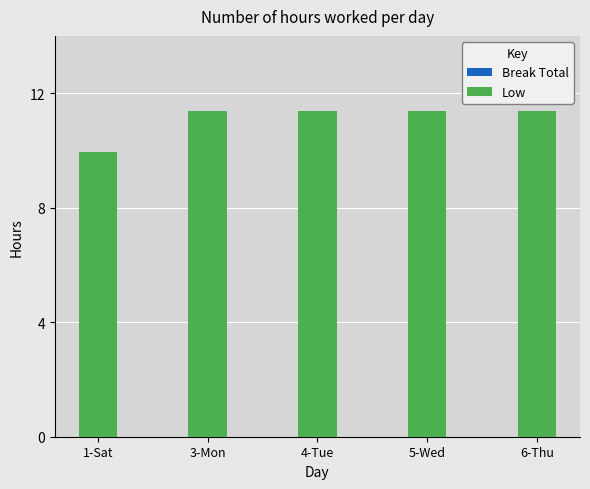

What is the greatest value displayed?

11.4